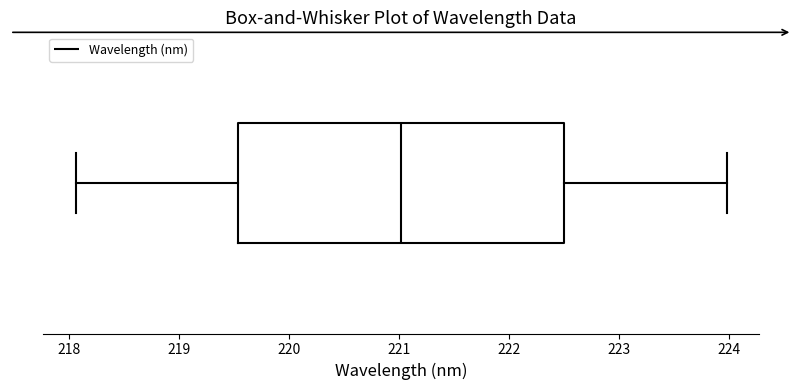

Read this box plot against the x-axis: the position of the median line, the range covered by the box, and the ends of both whiskers. The values are not printed on the chart, so give them approximately, as read against the axis.

median 221.0, box 219.5 to 222.5, whiskers 218.1 to 224.0